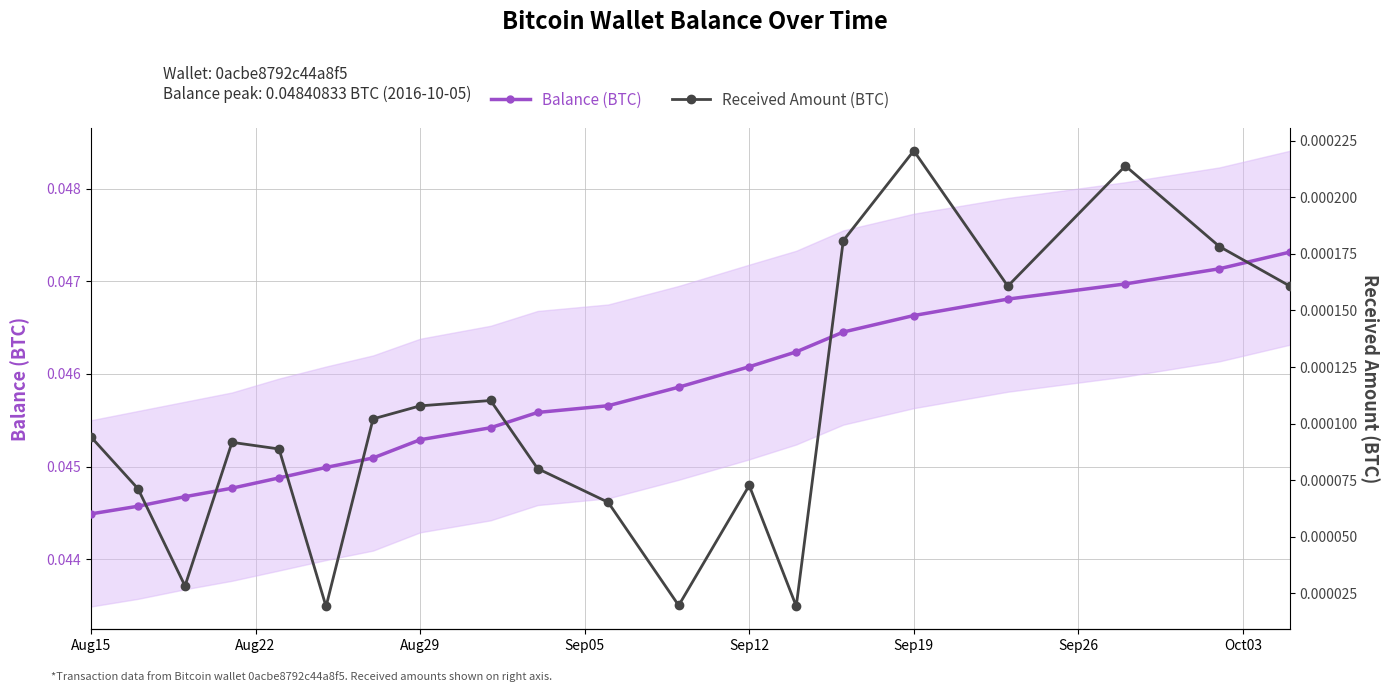

How many Balance (BTC) values are between 0 and 1?

20